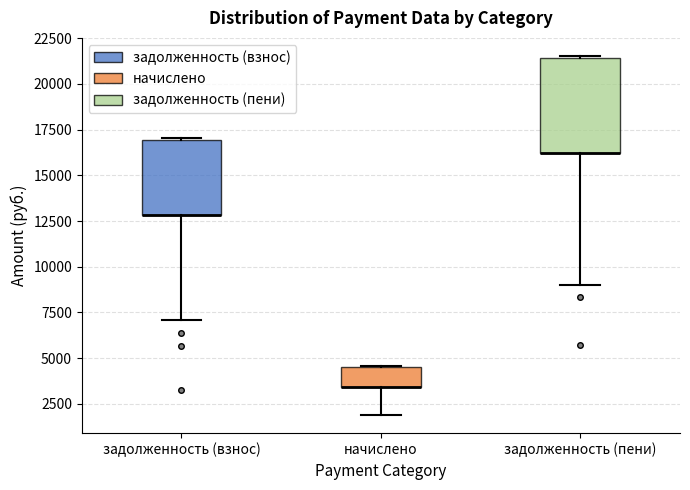

Reading left to right, transcribe this box plot: for each box, give where its median line is, the range the box spans, and where its two whiskers end, as read against the y-axis. The values are not printed on the chart, so give them approximately, as read against the axis.

задолженность (взнос): median 13000 (drawn on the box's lower edge), box 13000 to 17000, whiskers 7000 to 17000
начислено: median 3500 (drawn on the box's lower edge), box 3500 to 4500, whiskers 2000 to 4500
задолженность (пени): median 16000 (drawn on the box's lower edge), box 16000 to 21500, whiskers 9000 to 21500